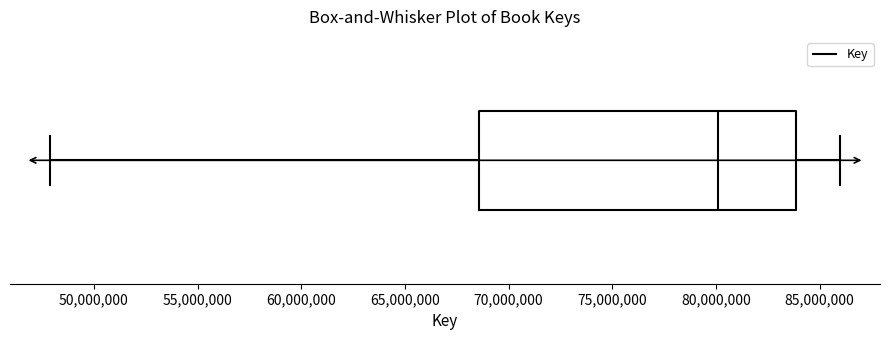

Read this box plot against the x-axis: the position of the median line, the range covered by the box, and the ends of both whiskers. The values are not printed on the chart, so give them approximately, as read against the axis.

median 80000000, box 68500000 to 84000000, whiskers 48000000 to 86000000